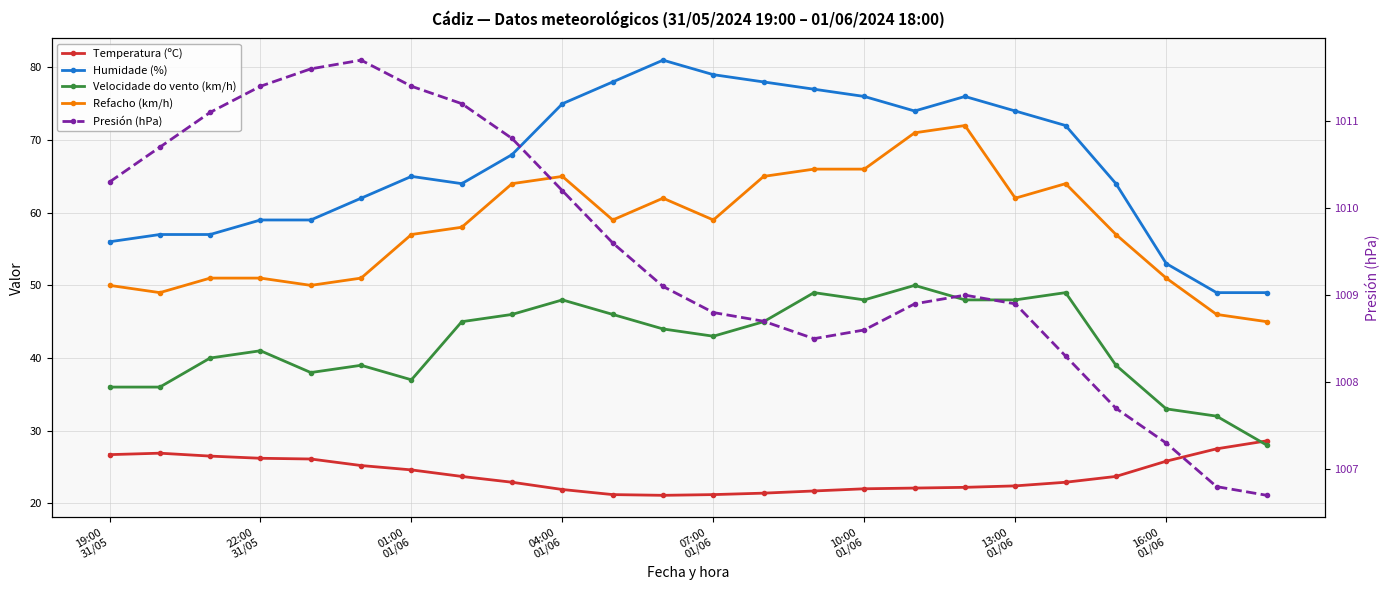

True or false: Temperatura (ºC) and Refacho (km/h) cross at least once.

False